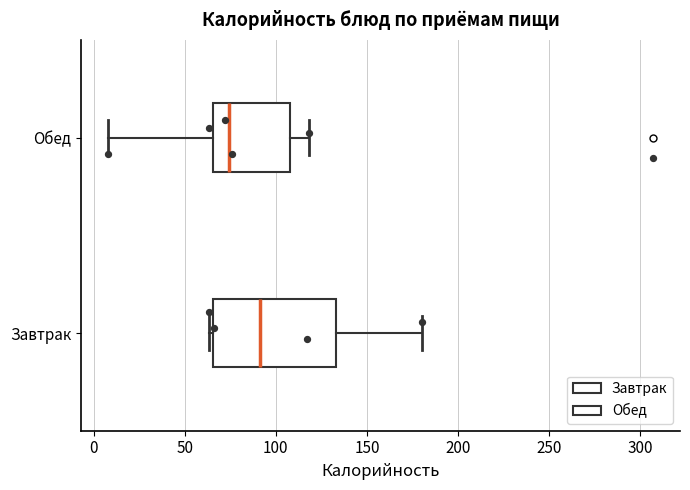

Which box is the widest, from its left edge to its right edge?

Завтрак